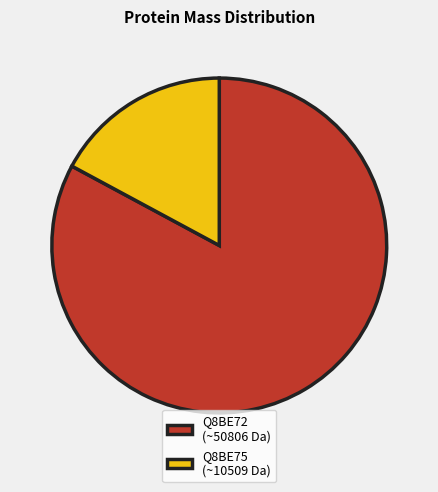

How many segments does this pie chart have?

2